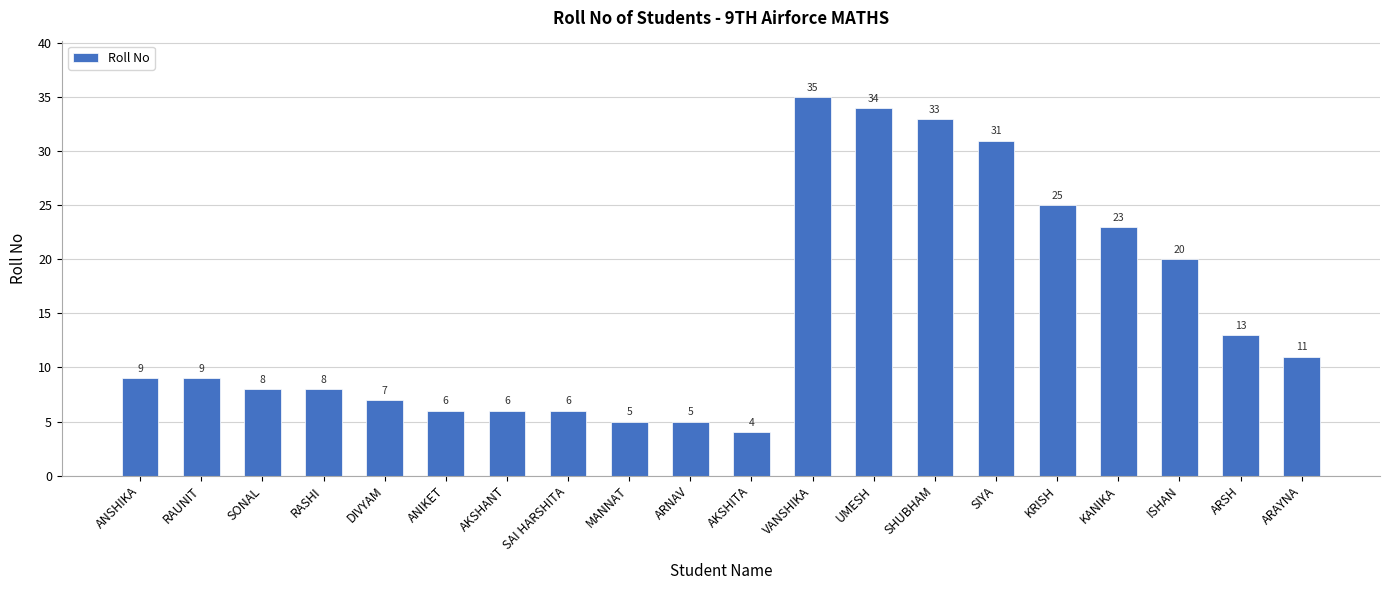

What is the label of the 18th bar from the right?

SONAL